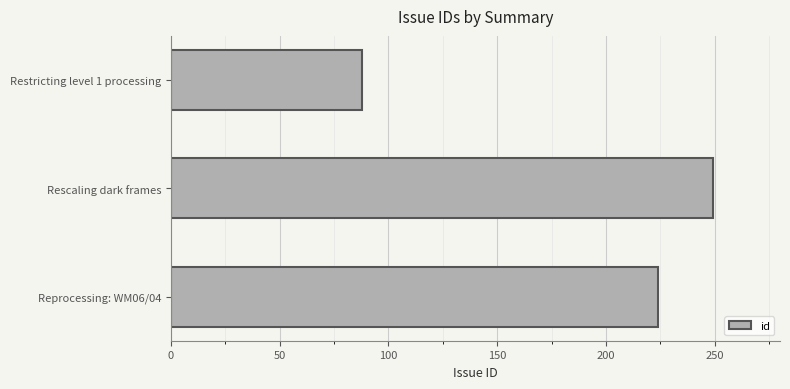

Rank the categories by value from lowest to highest.

Restricting level 1 processing, Reprocessing: WM06/04, Rescaling dark frames